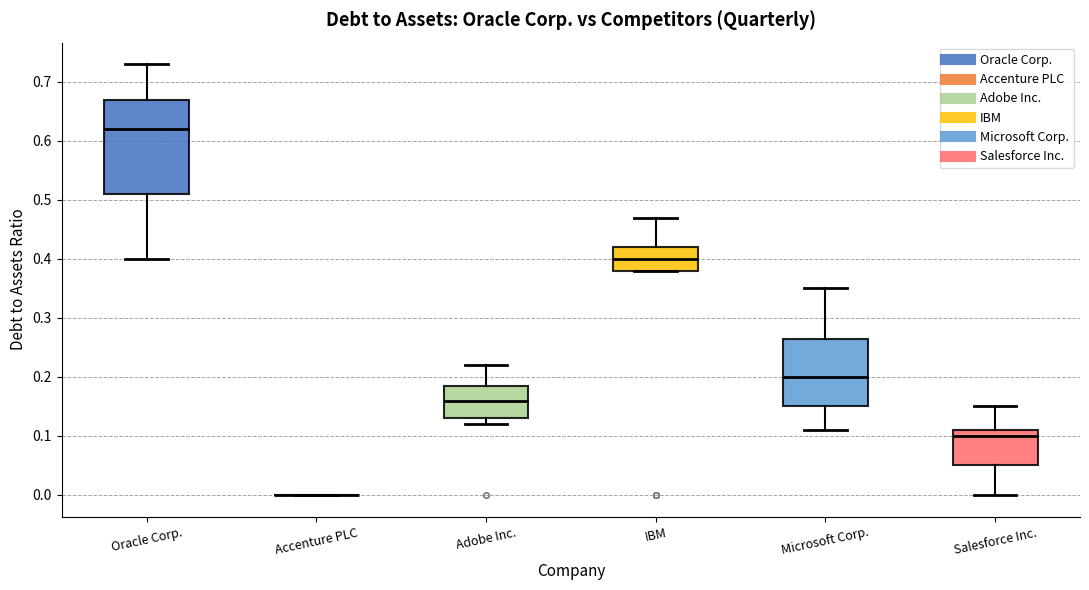

Reading left to right, transcribe this box plot: for each box, give where its median line is, the range the box spans, and where its two whiskers end, as read against the y-axis. The values are not printed on the chart, so give them approximately, as read against the axis.

Oracle Corp.: median 0.62, box 0.51 to 0.67, whiskers 0.40 to 0.73
Accenture PLC: box collapsed to a line at 0.00, whiskers 0.00 to 0.00
Adobe Inc.: median 0.16, box 0.13 to 0.19, whiskers 0.12 to 0.22
IBM: median 0.40, box 0.38 to 0.42, whiskers 0.38 to 0.47
Microsoft Corp.: median 0.20, box 0.15 to 0.27, whiskers 0.11 to 0.35
Salesforce Inc.: median 0.10, box 0.05 to 0.11, whiskers 0.00 to 0.15